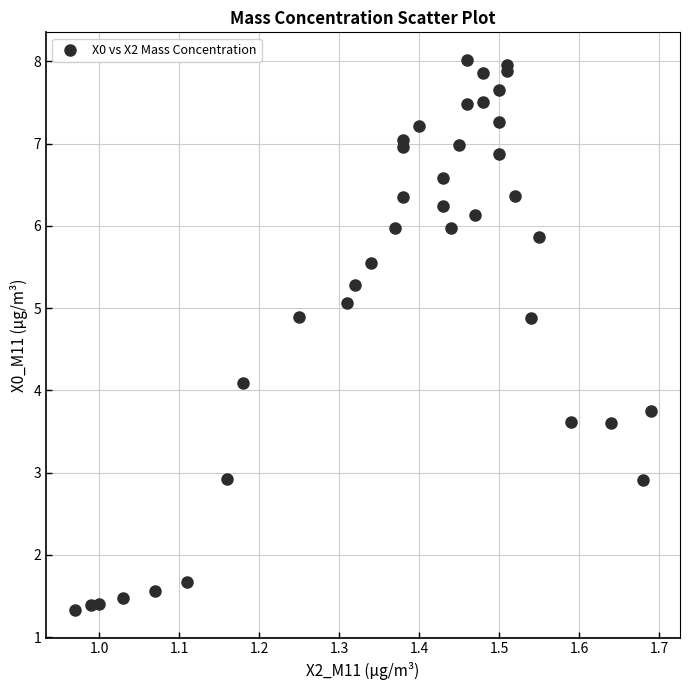

What Y value in the scatter plot is closest to 4?

4.1